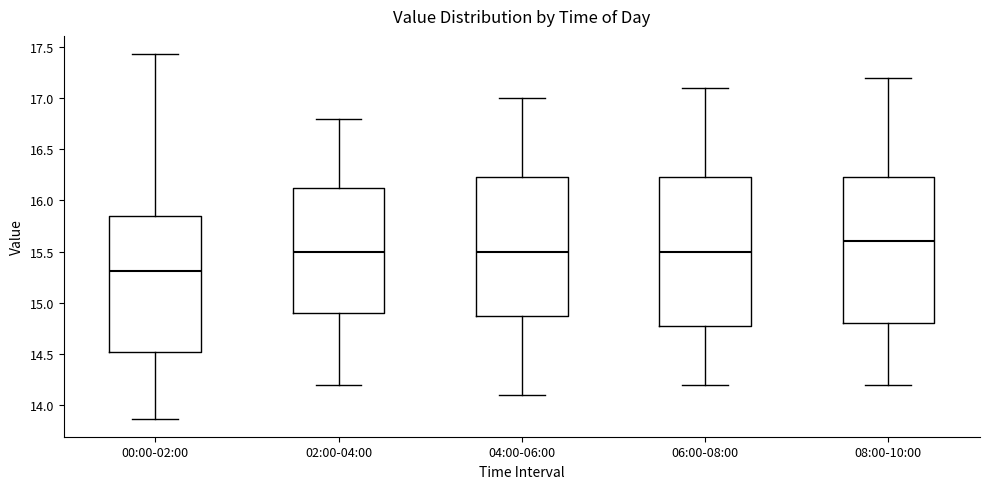

Where does the median line of the box for 04:00-06:00 sit on the y-axis? The values are not printed on the chart, so give them approximately, as read against the axis.

15.50